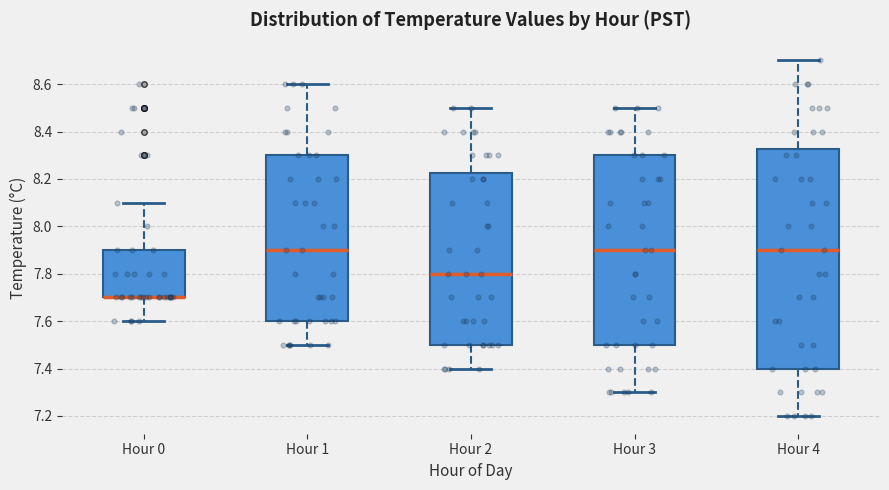

Where is the upper edge of the box for Hour 2 on the y-axis? The values are not printed on the chart, so give them approximately, as read against the axis.

8.22